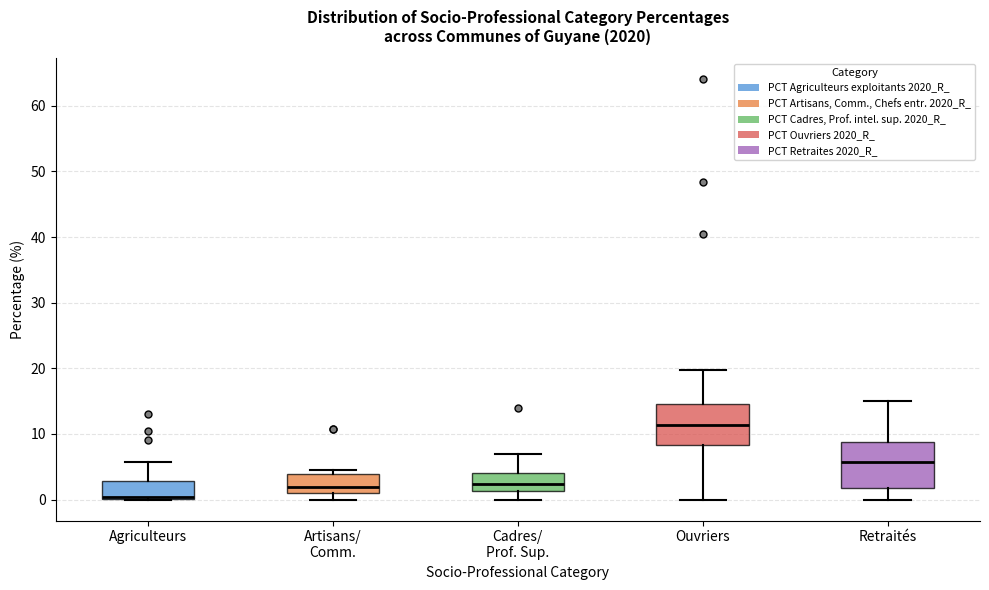

Where is the lower edge of the box for Agriculteurs on the y-axis? The values are not printed on the chart, so give them approximately, as read against the axis.

0